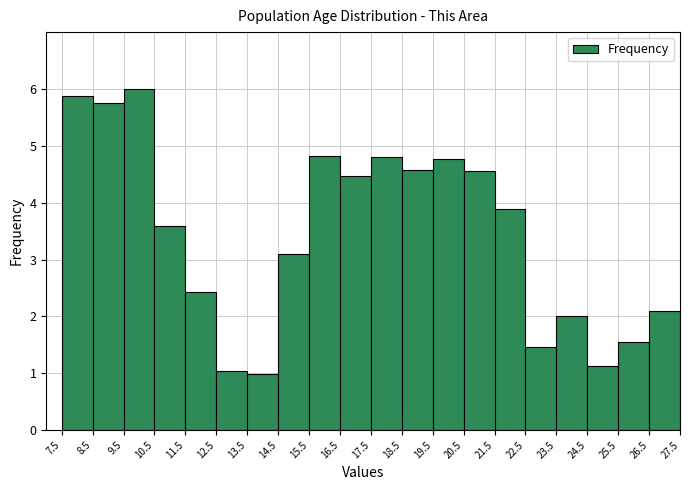

Reading left to right, transcribe this chart: for each bar, give the range it covers on the x-axis and its height. The values are not printed on the chart, so give them approximately, as read against the axis.

7.5 to 8.5: 5.9
8.5 to 9.5: 5.8
9.5 to 10.5: 6.0
10.5 to 11.5: 3.6
11.5 to 12.5: 2.4
12.5 to 13.5: 1.0
13.5 to 14.5: 1.0
14.5 to 15.5: 3.1
15.5 to 16.5: 4.8
16.5 to 17.5: 4.5
17.5 to 18.5: 4.8
18.5 to 19.5: 4.6
19.5 to 20.5: 4.8
20.5 to 21.5: 4.6
21.5 to 22.5: 3.9
22.5 to 23.5: 1.5
23.5 to 24.5: 2.0
24.5 to 25.5: 1.1
25.5 to 26.5: 1.5
26.5 to 27.5: 2.1